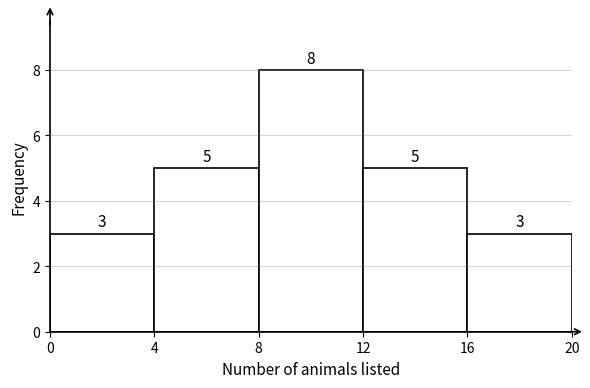

Reading left to right, transcribe this chart: for each bar, give the range it covers on the x-axis and its height.

0 to 4: 3
4 to 8: 5
8 to 12: 8
12 to 16: 5
16 to 20: 3